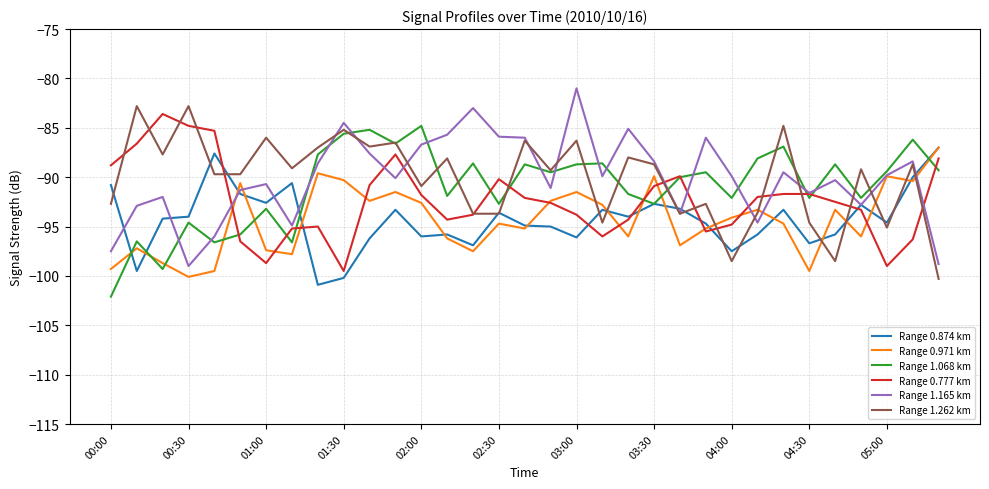

What is the maximum value for Range 0.971 km?

-87.0